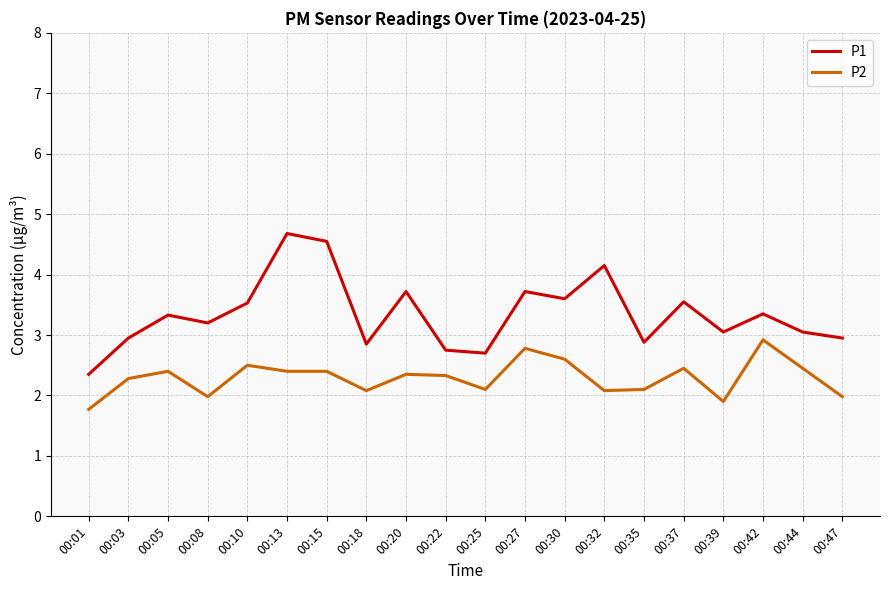

Rank the series by their maximum value, from highest to lowest.

P1, P2